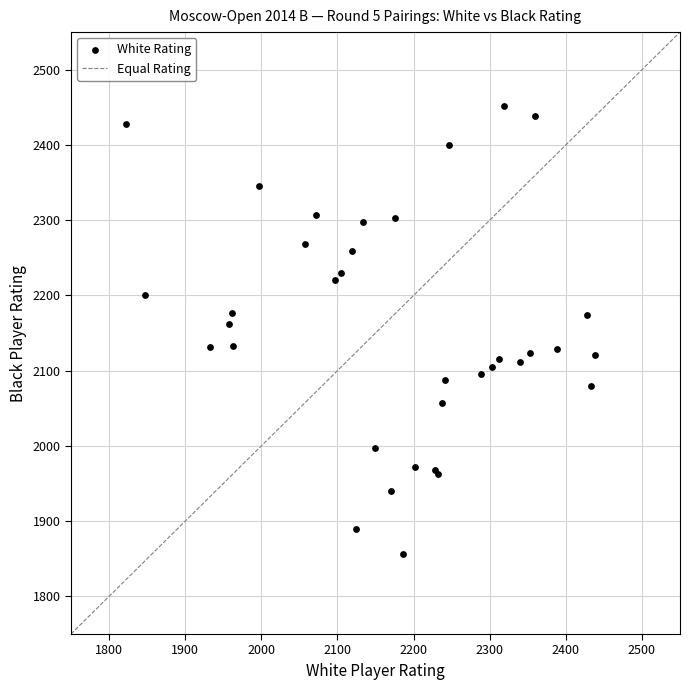

What Y value in the scatter plot is closest to 2154?

2162